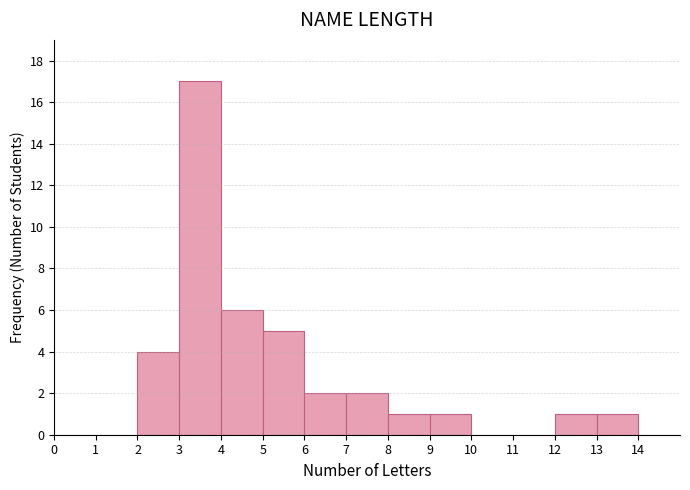

Reading left to right, list every bar in this chart as the range it spans on the x-axis followed by its height. The values are not printed on the chart, so give them approximately, as read against the axis.

0 to 1: 0
1 to 2: 0
2 to 3: 4
3 to 4: 17
4 to 5: 6
5 to 6: 5
6 to 7: 2
7 to 8: 2
8 to 9: 1
9 to 10: 1
10 to 11: 0
11 to 12: 0
12 to 13: 1
13 to 14: 1
14 to 15: 0